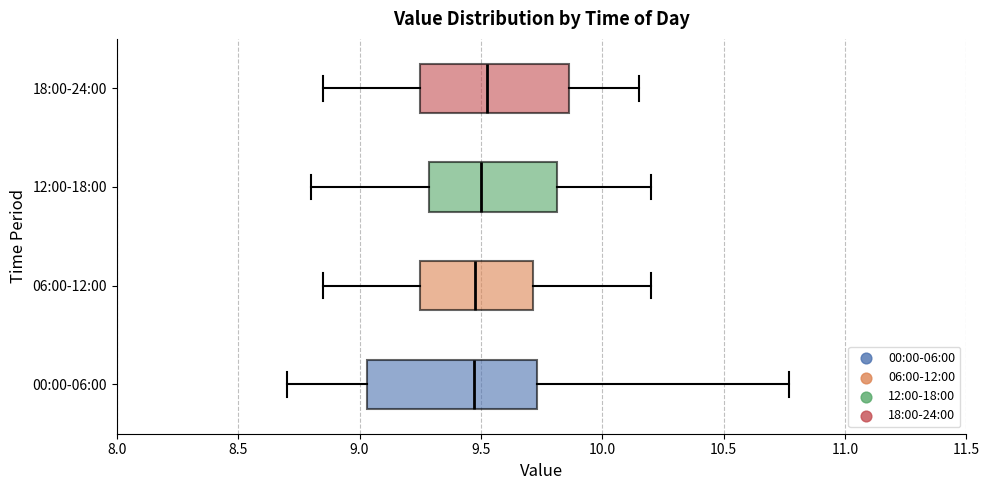

Reading bottom to top, transcribe this box plot: for each box, give where its median line is, the range the box spans, and where its two whiskers end, as read against the x-axis. The values are not printed on the chart, so give them approximately, as read against the axis.

00:00-06:00: median 9.45, box 9.05 to 9.75, whiskers 8.70 to 10.75
06:00-12:00: median 9.50, box 9.25 to 9.70, whiskers 8.85 to 10.20
12:00-18:00: median 9.50, box 9.30 to 9.80, whiskers 8.80 to 10.20
18:00-24:00: median 9.55, box 9.25 to 9.85, whiskers 8.85 to 10.15